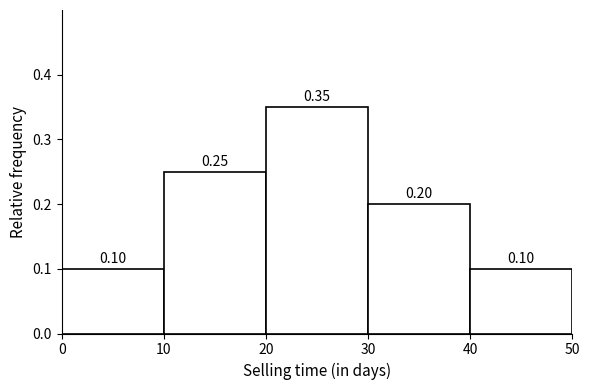

What is the height of the bar covering 10 to 20 on the x-axis?

0.25